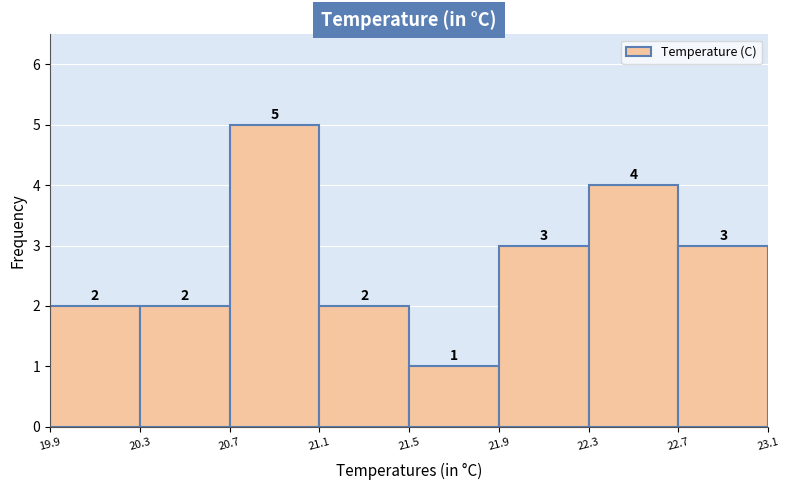

Which range on the x-axis has the tallest bar?

20.7 to 21.1